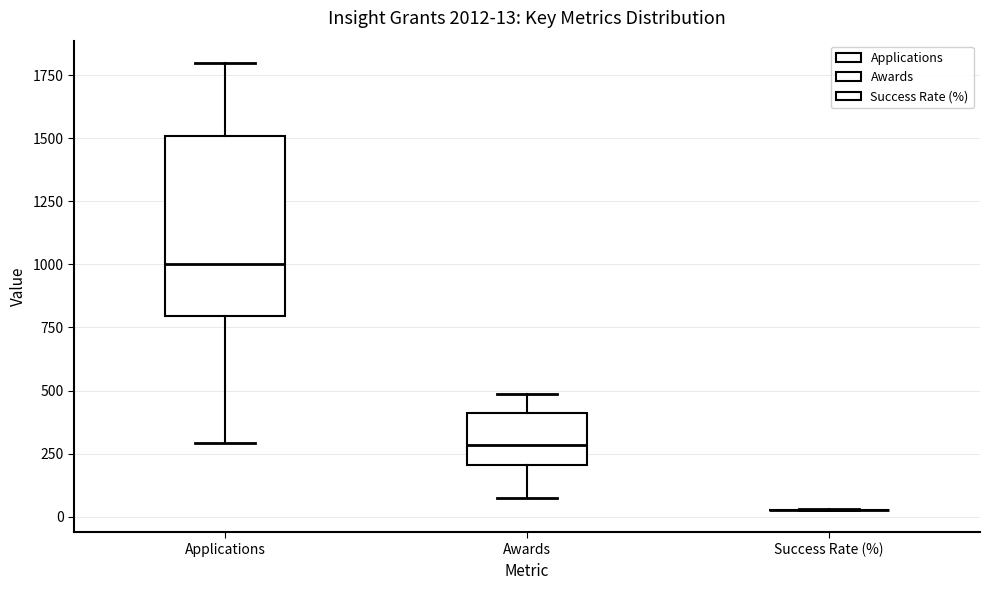

Comparing the boxes themselves (not the whiskers), which one is the tallest?

Applications